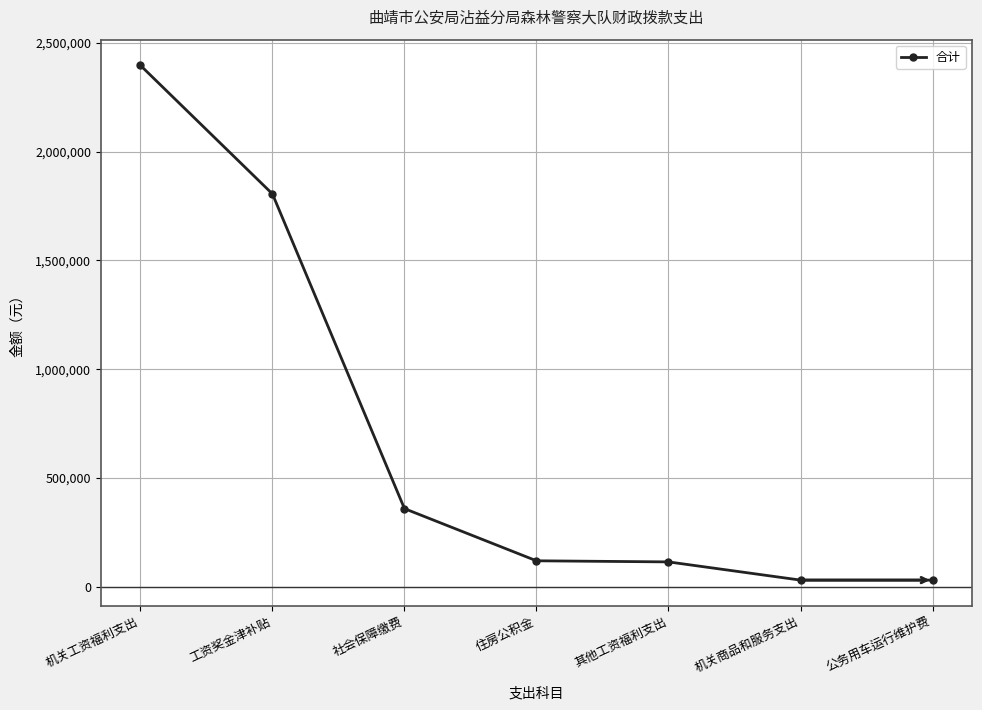

Where does the data first go above 118789?

机关工资福利支出